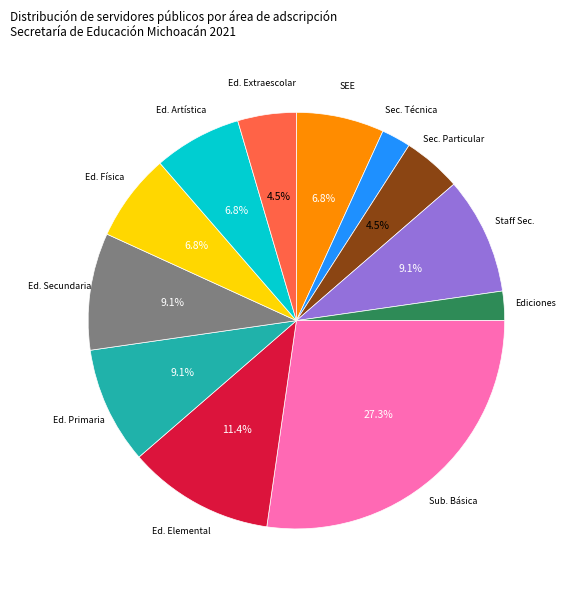

Is there any slice that represents more than half of the pie?

No